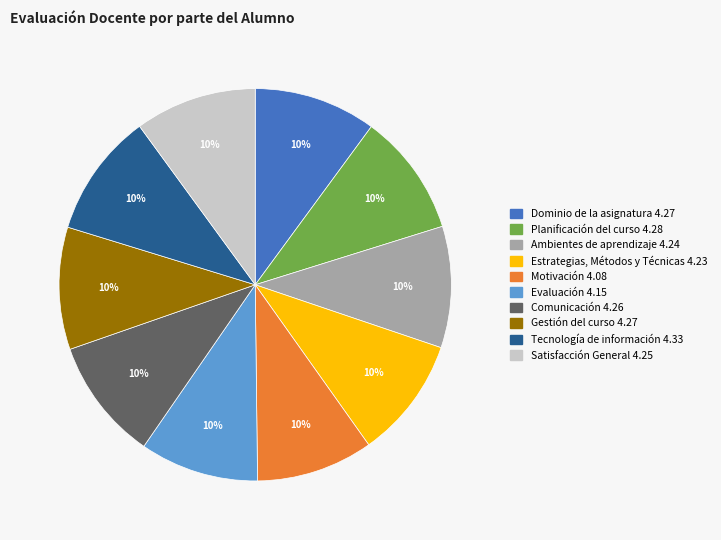

To the nearest percent, what is the average slice percentage?

10%